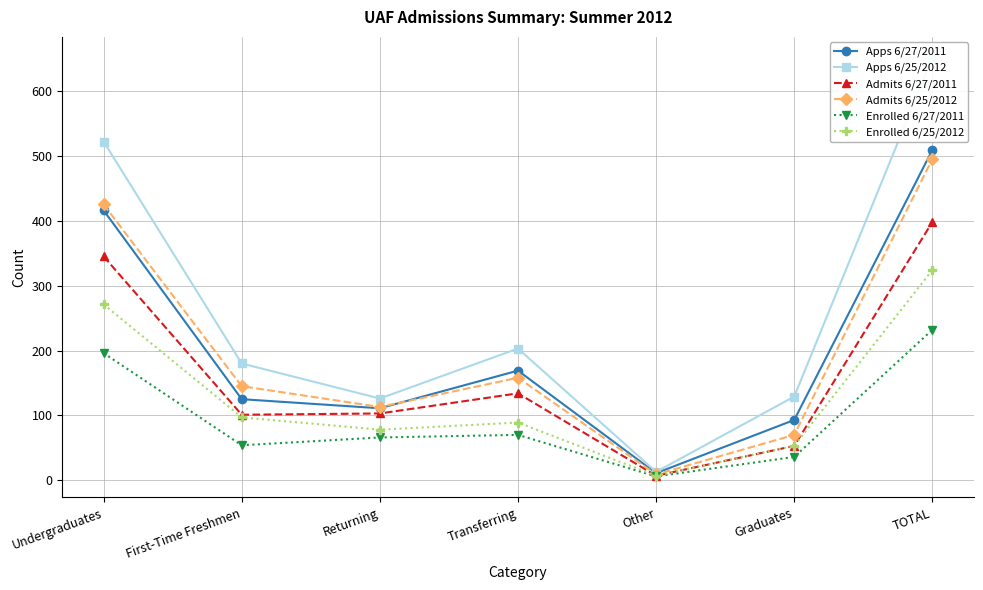

Which series has the largest total across all categories?

Apps 6/25/2012